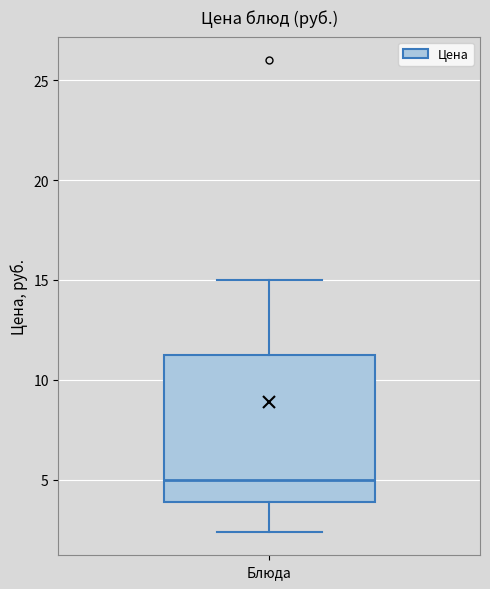

Transcribe this box plot: give where the median line is, the range the box spans, and where the two whiskers end, as read against the y-axis. The values are not printed on the chart, so give them approximately, as read against the axis.

median 5.0, box 4.0 to 11.5, whiskers 2.5 to 15.0